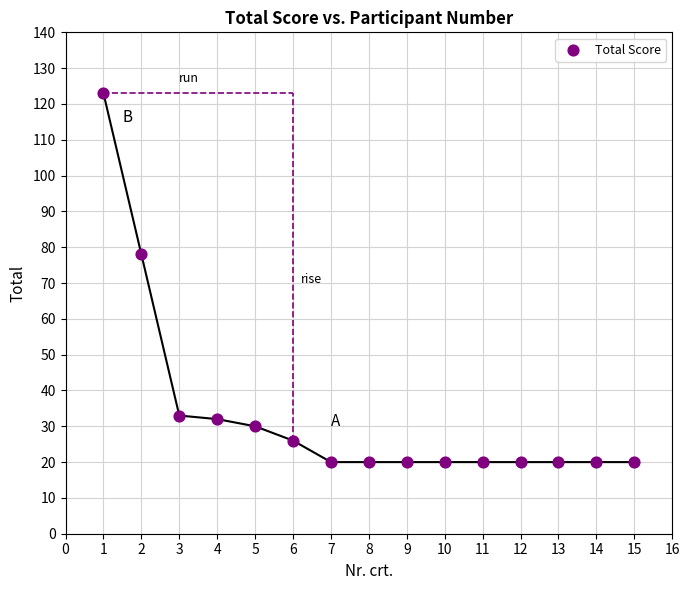

What Y value in the scatter plot is closest to 71?

78